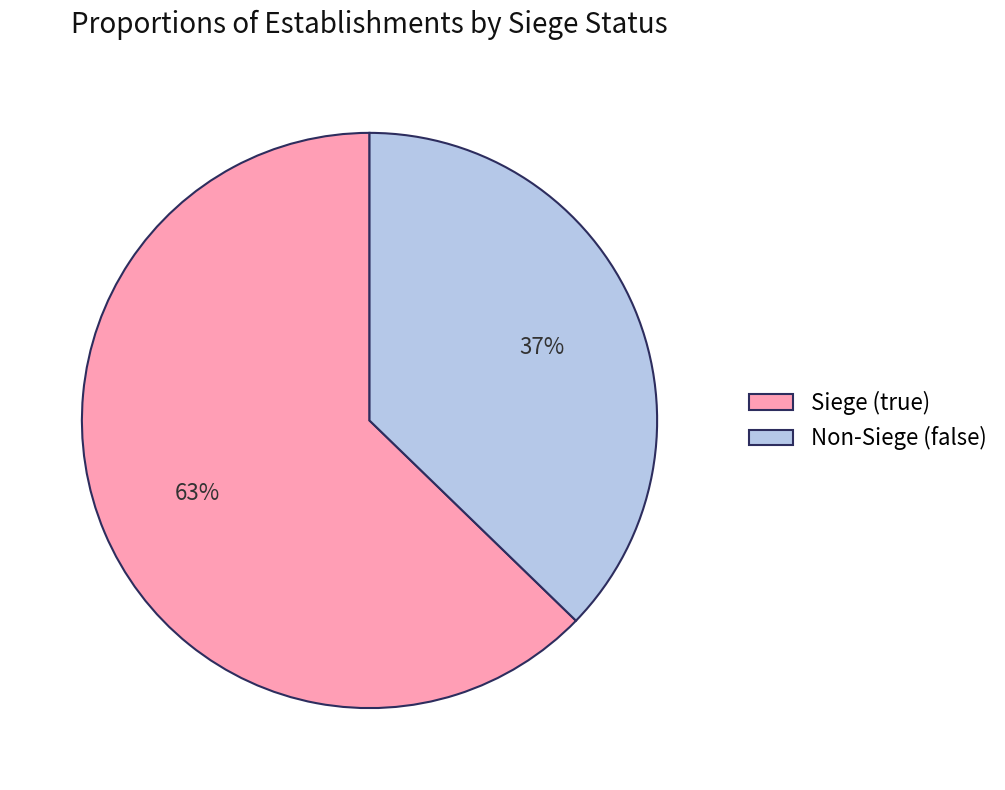

How many segments does this pie chart have?

2